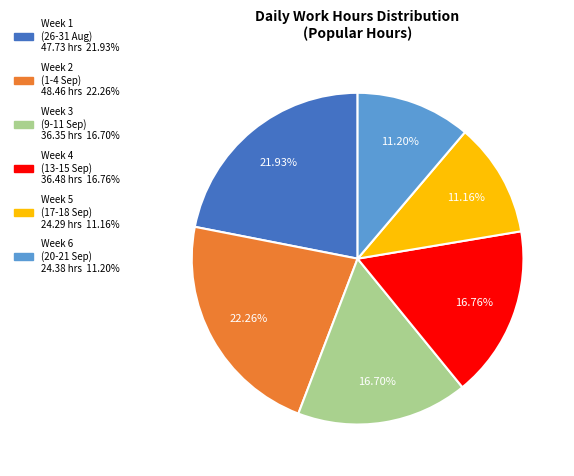

Is there any slice that represents more than half of the pie?

No